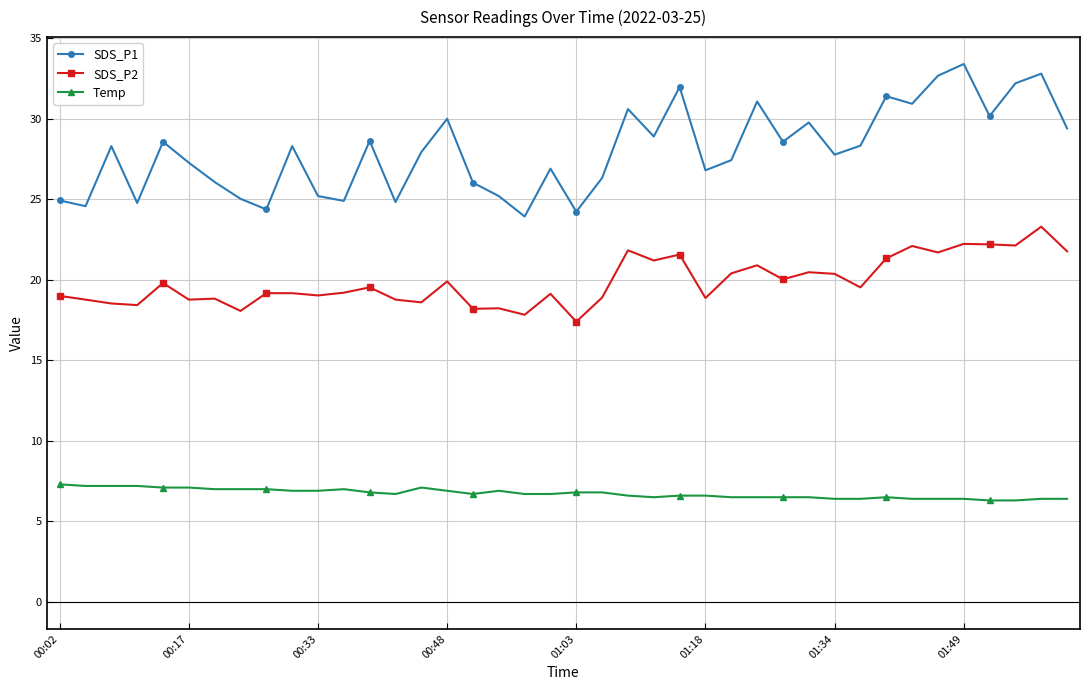

Which series has the widest spread of values?

SDS_P1